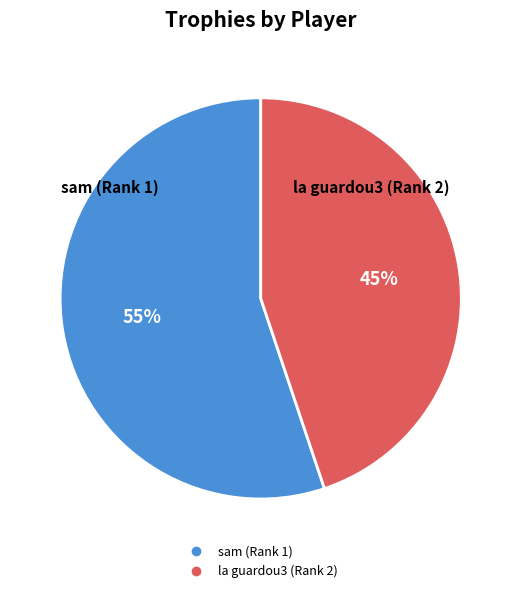

Count the number of slices in the pie.

2